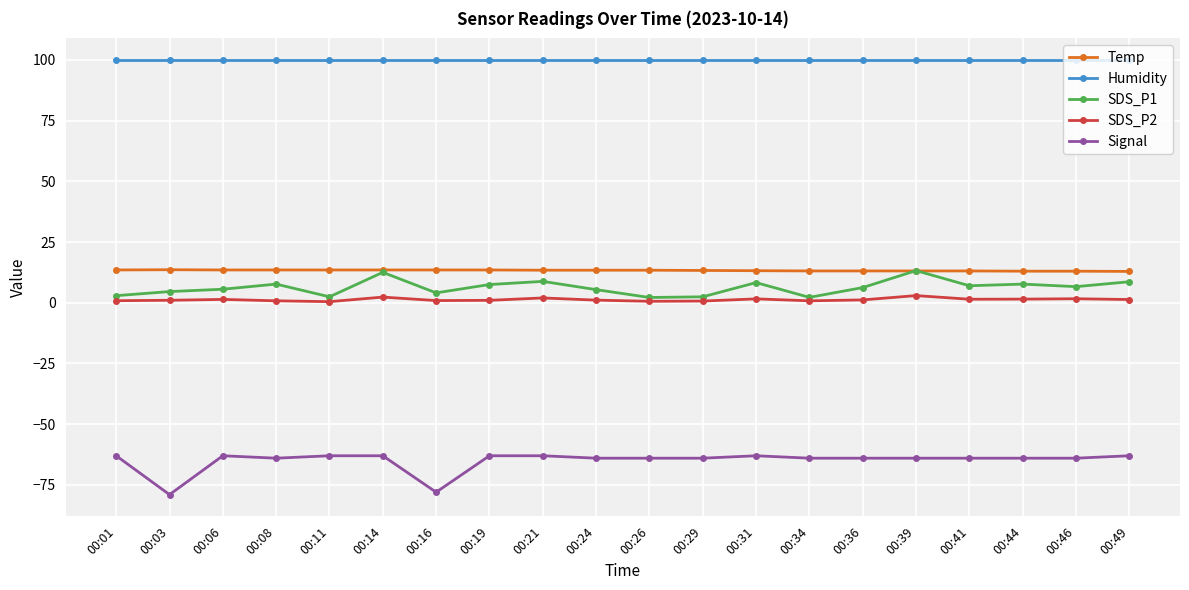

How many distinct data groups are displayed?

5